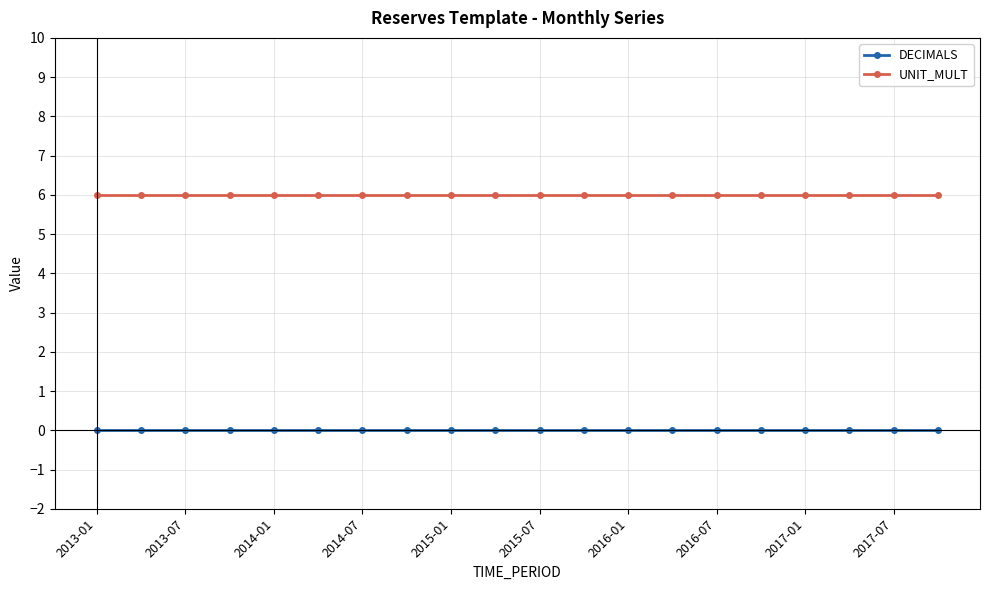

Reading left to right, list all the values displayed in this chart.

DECIMALS: 0	0	0	0	0	0	0	0	0	0	0	0	0	0	0	0	0	0	0	0
UNIT_MULT: 6	6	6	6	6	6	6	6	6	6	6	6	6	6	6	6	6	6	6	6